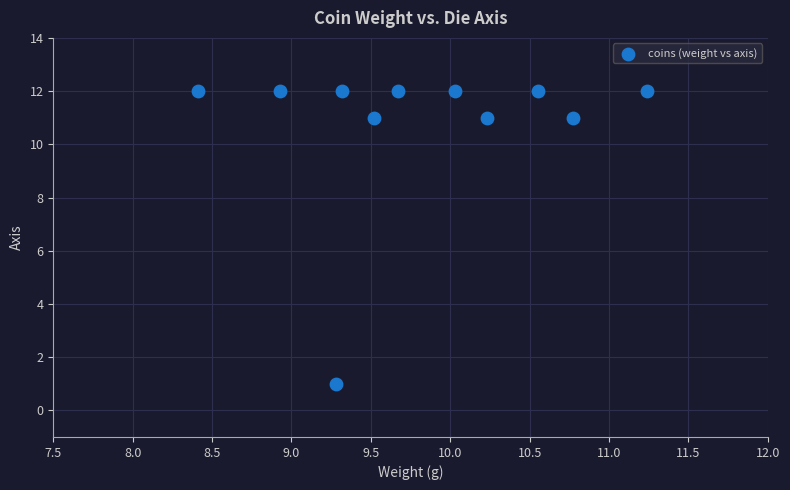

What is the average Y value?

11